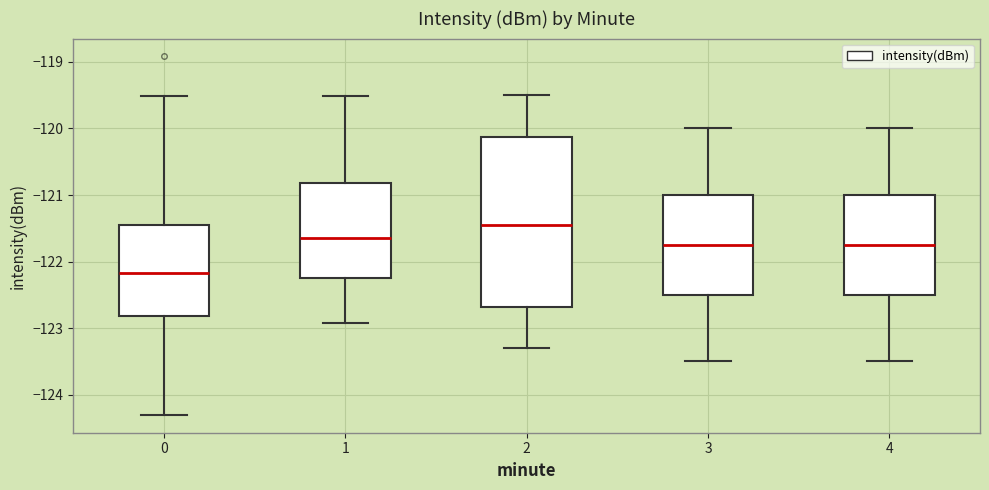

Comparing the boxes themselves (not the whiskers), which one is the tallest?

2